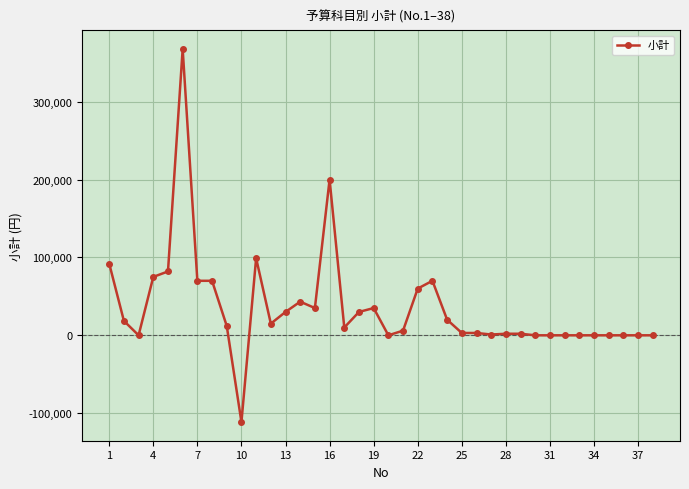

What is the difference between the maximum and minimum values?

478980